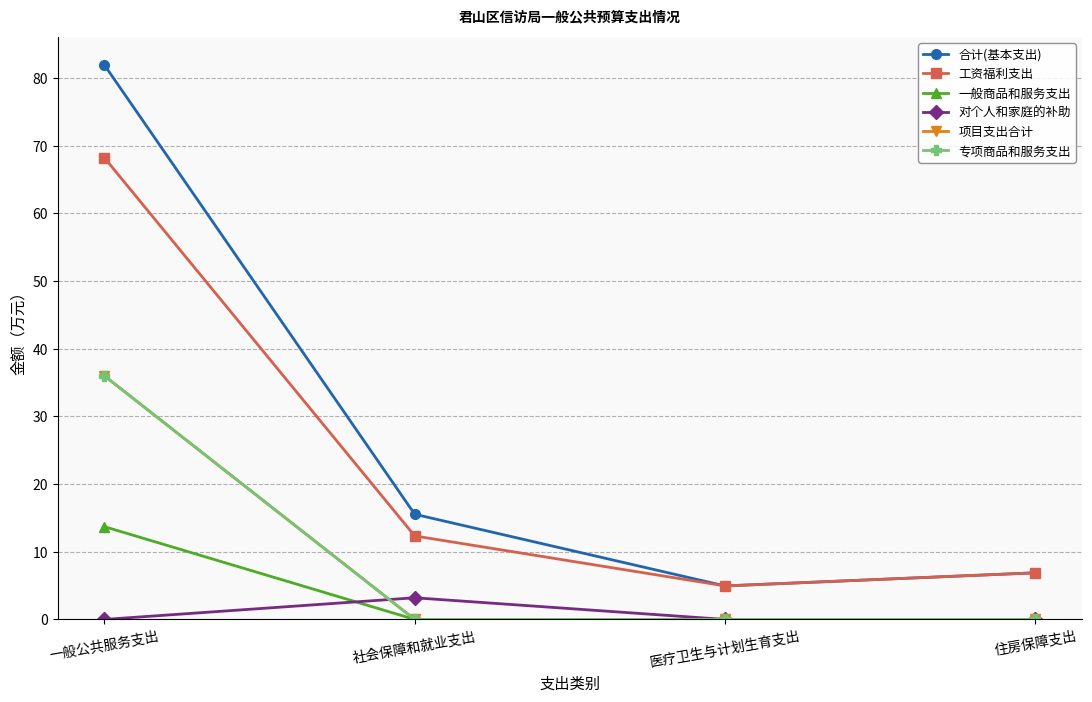

The 专项商品和服务支出 series shows 0.0 at 社会保障和就业支出. True or false?

True